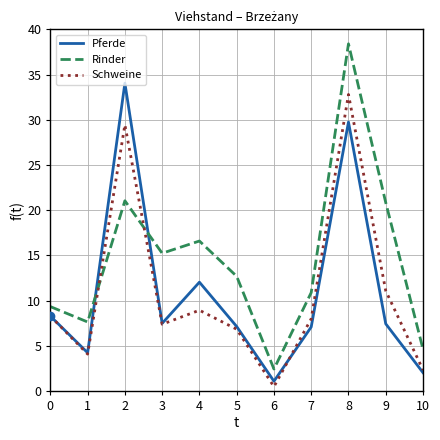

Which series ends up on top after the final intersection of Rinder and Schweine?

Rinder